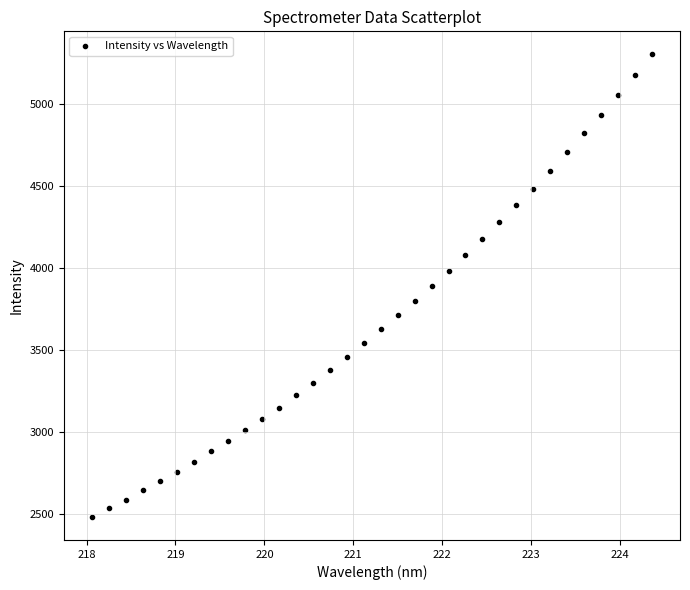

What is the range of Y values (max minus min)?

2819.0